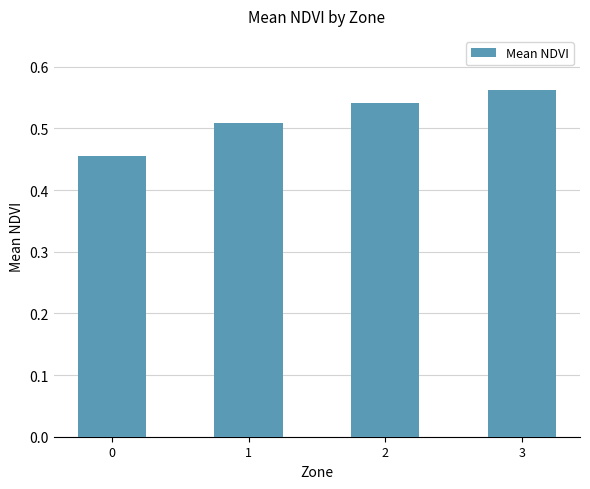

Is it true that the value at 3 is 1.0?

False